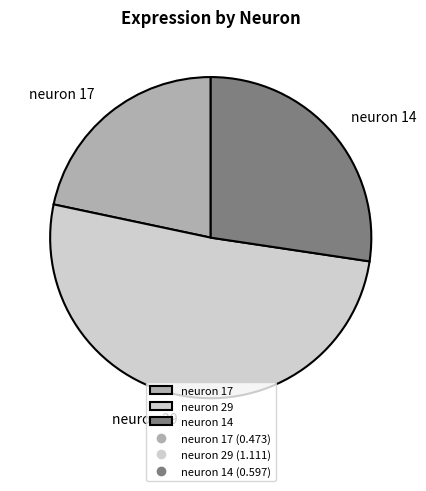

Rank the categories by value from lowest to highest.

neuron 17, neuron 14, neuron 29